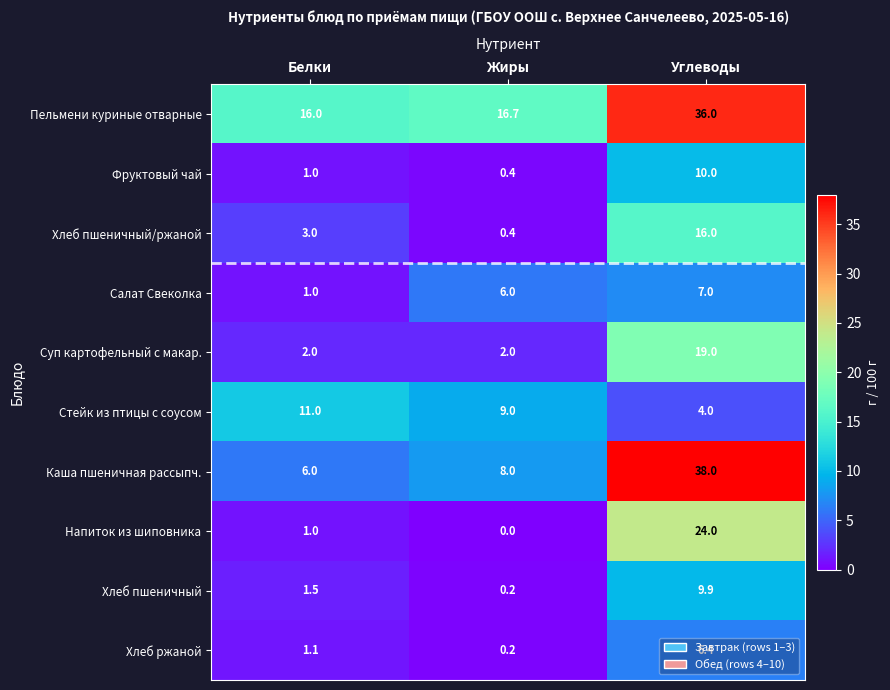

Which category has the lowest value in the Напиток из шиповника series?

Жиры